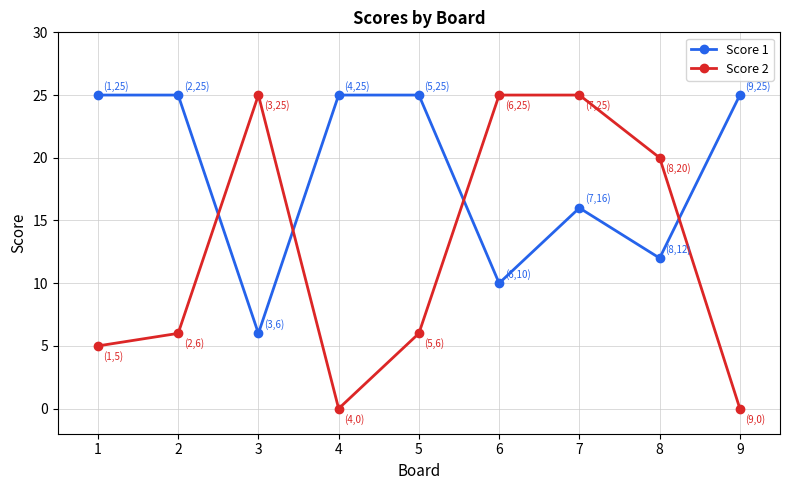

What is the average value of the Score 2 series?

12